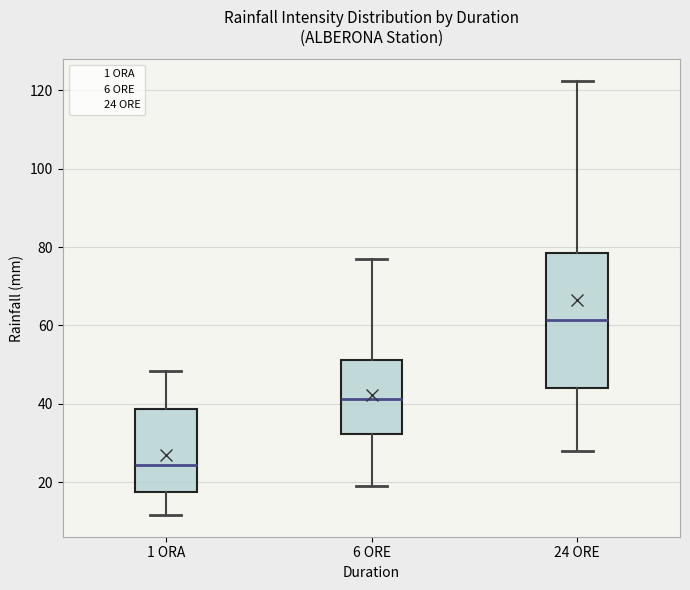

Where is the lower edge of the box for 6 ORE on the y-axis? The values are not printed on the chart, so give them approximately, as read against the axis.

32